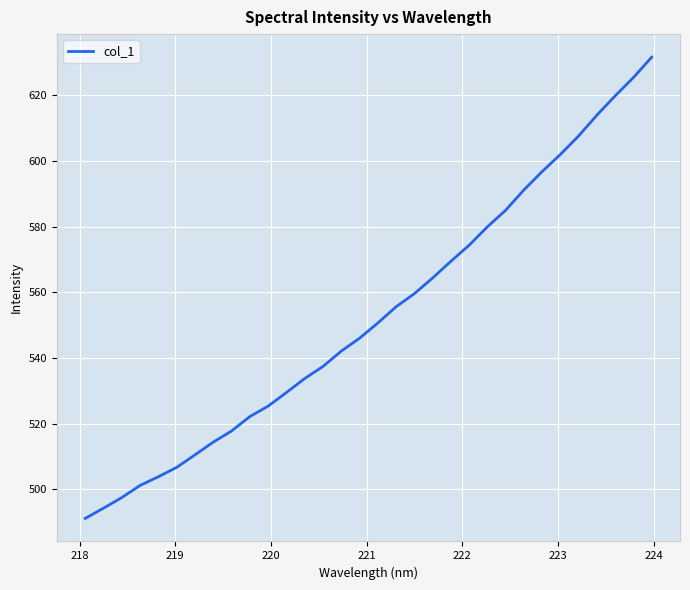

True or false: there are more than 0 points higher than both neighbors.

False